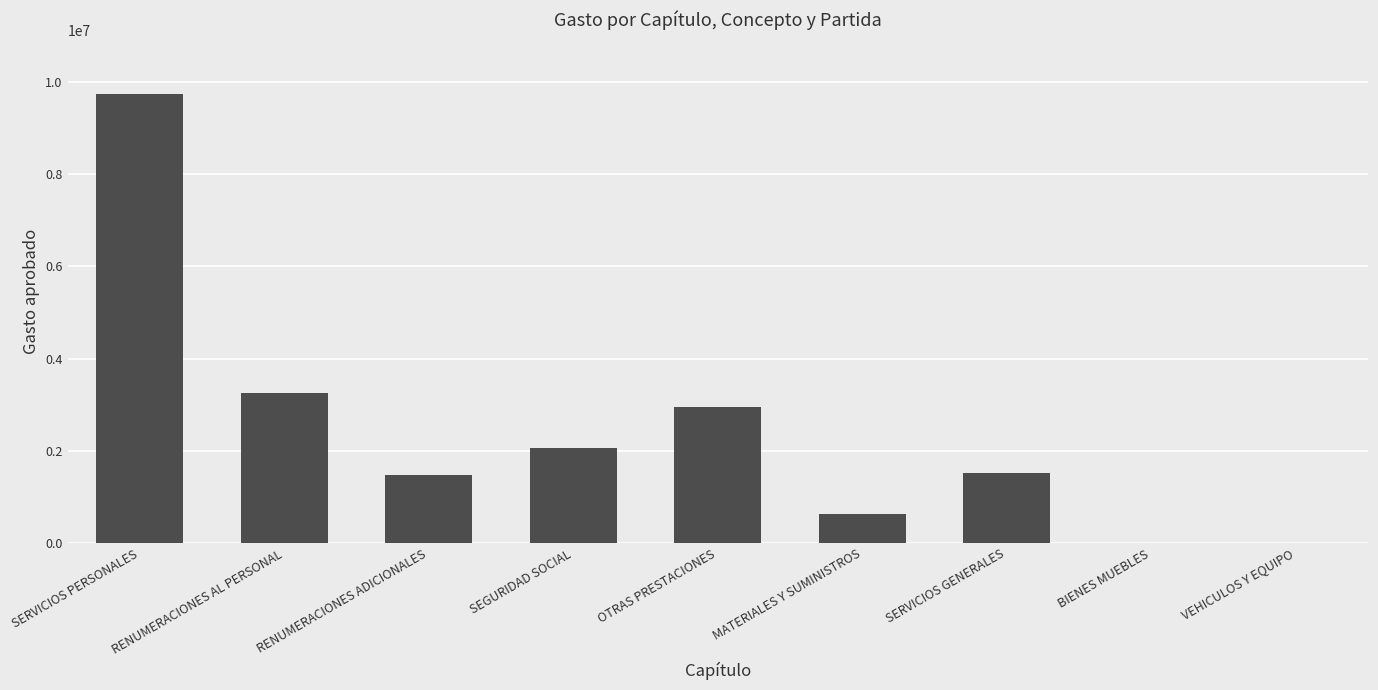

What is the greatest value displayed?

9740669